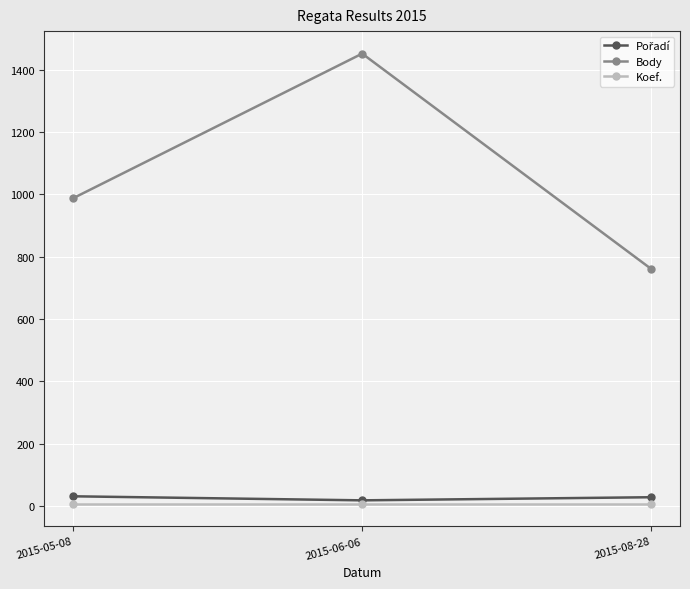

What is the value of the Koef. point at the 3rd from the left?

7